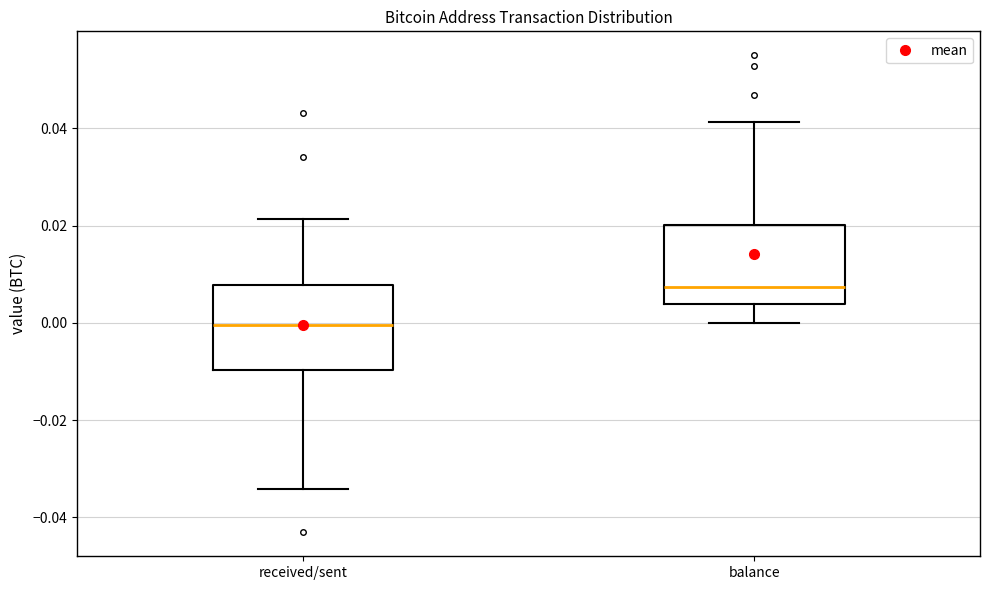

Where does the lower whisker of the box for balance end on the y-axis? The values are not printed on the chart, so give them approximately, as read against the axis.

0.000